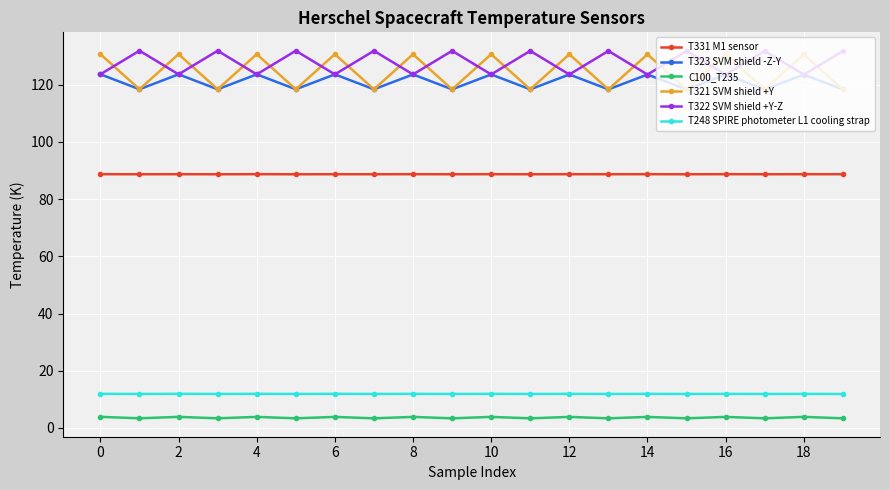

True or false: T248 SPIRE photometer L1 cooling strap and C100_T235 cross at least once.

False